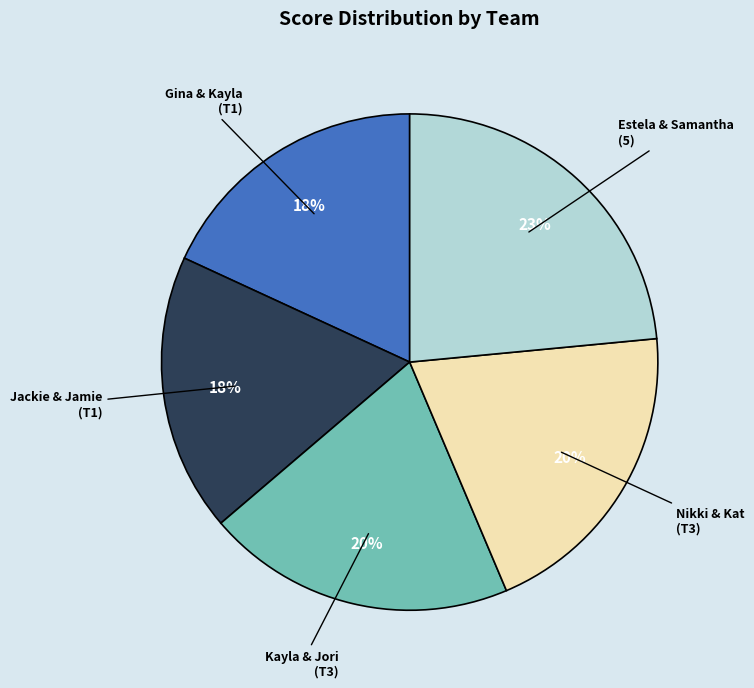

Approximately how many times larger is the value at Kayla & Jori (T3) compared to Nikki & Kat (T3)?

1.0